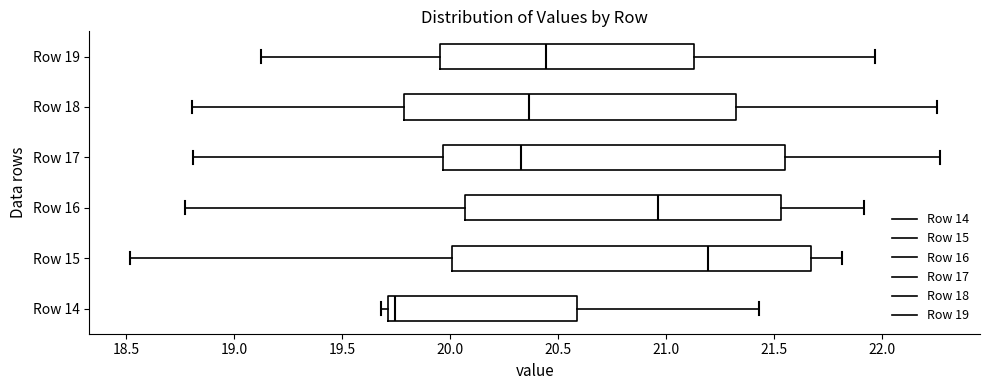

Where does the left whisker of the box for Row 19 end on the x-axis? The values are not printed on the chart, so give them approximately, as read against the axis.

19.15